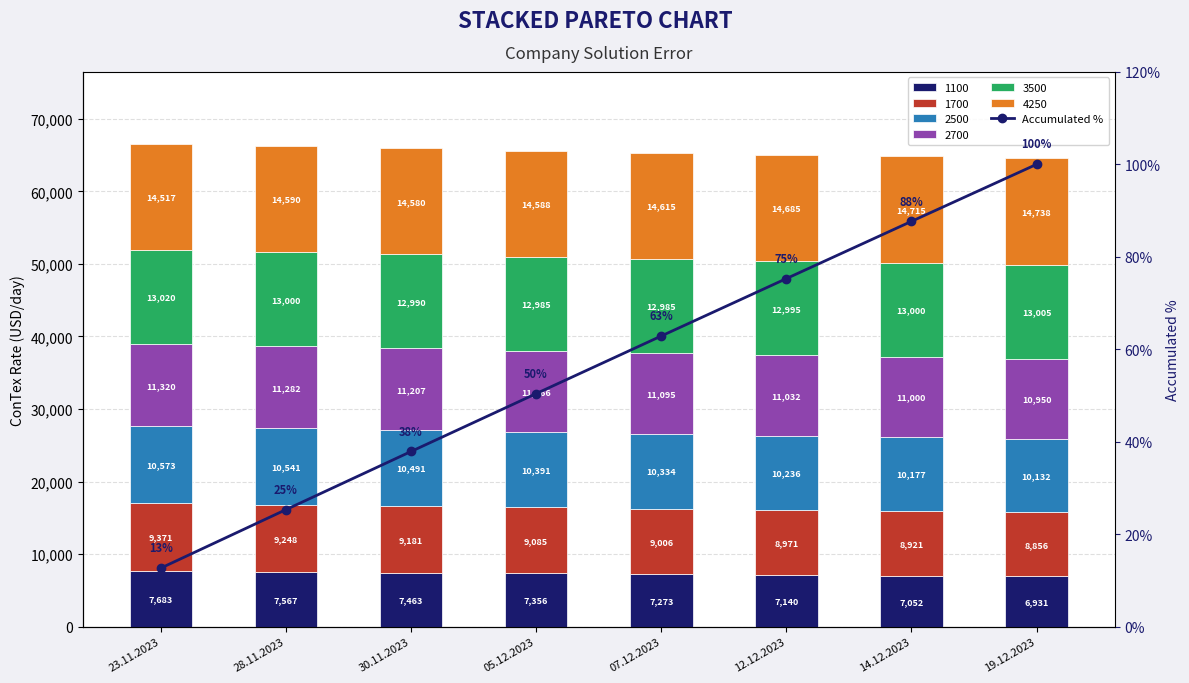

How many values are below 62?

4